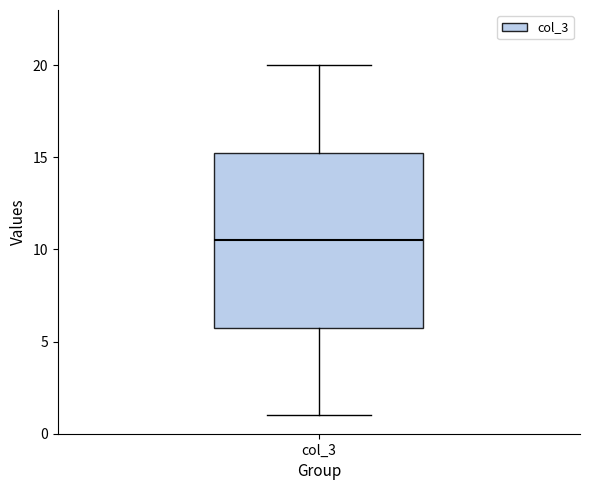

Transcribe this box plot: give where the median line is, the range the box spans, and where the two whiskers end, as read against the y-axis. The values are not printed on the chart, so give them approximately, as read against the axis.

median 10.5, box 6.0 to 15.5, whiskers 1.0 to 20.0